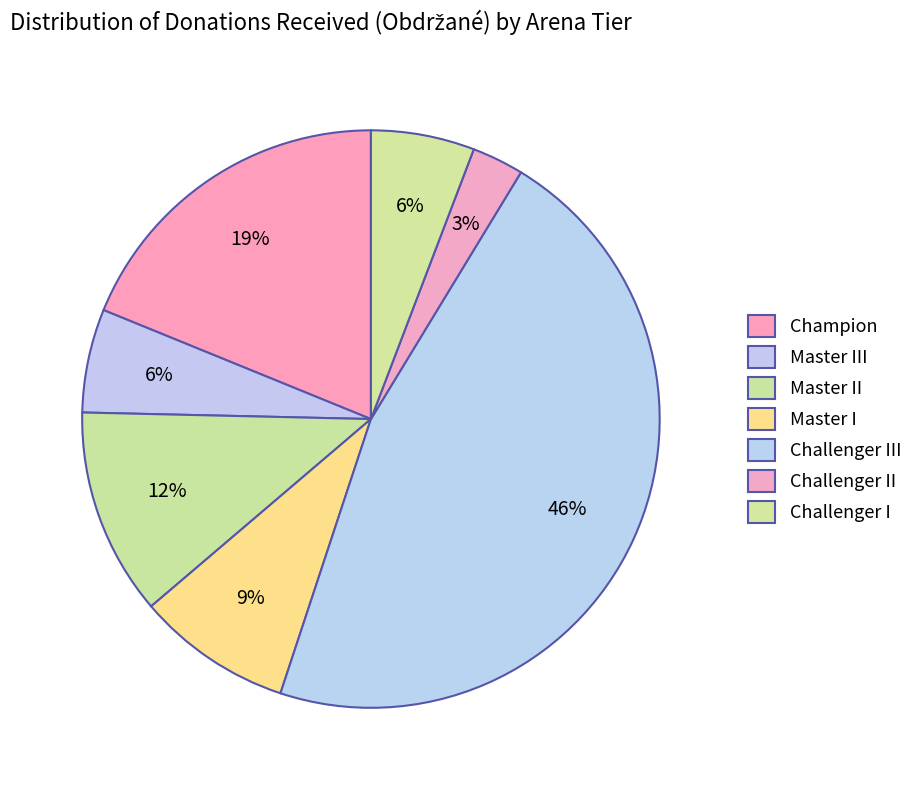

How many segments does this pie chart have?

7